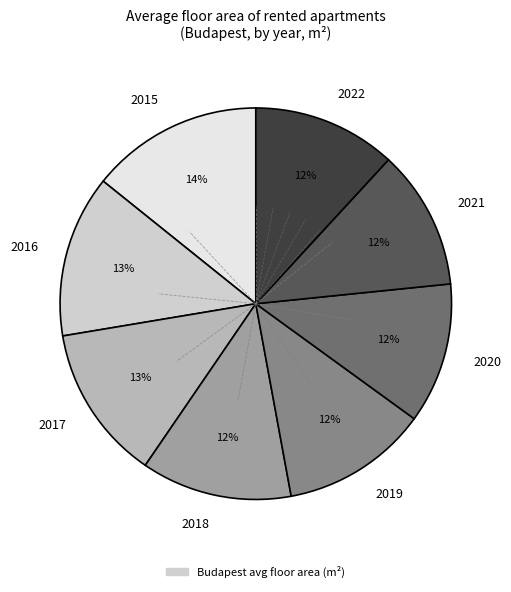

Count the number of slices in the pie.

8